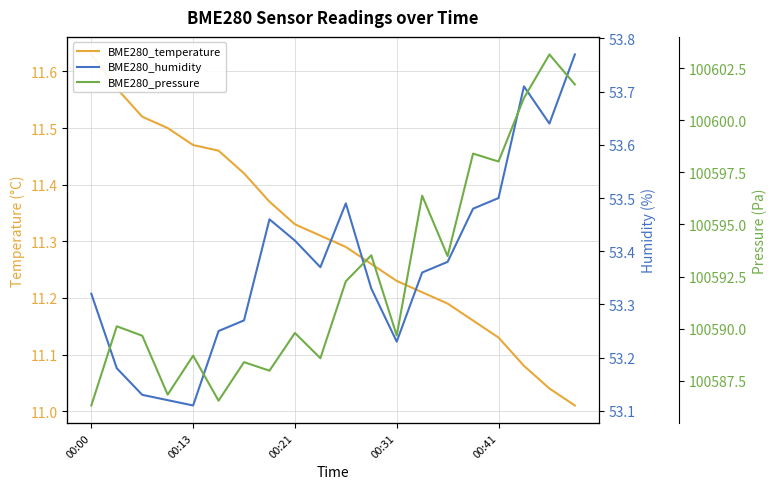

True or false: BME280_pressure and BME280_humidity cross at least once.

False